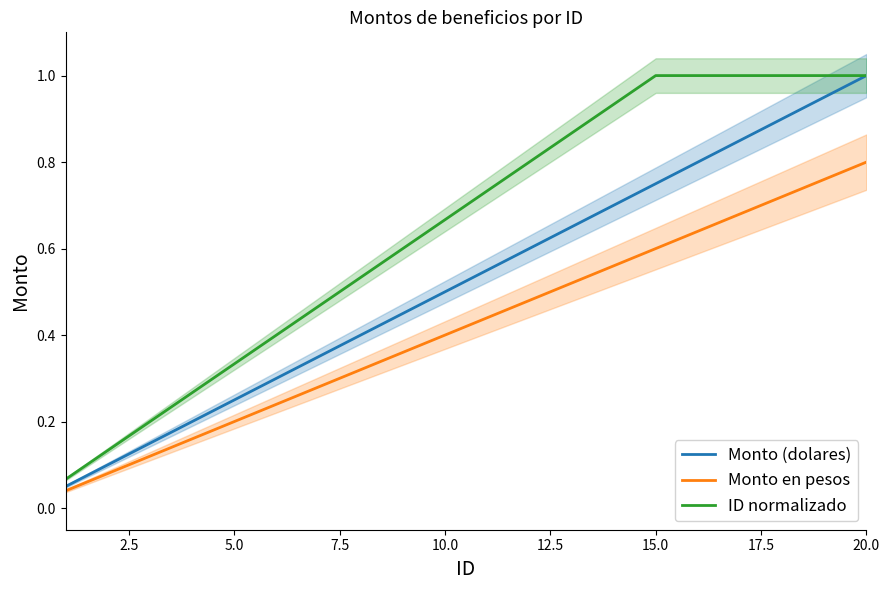

Which category has the highest value in the Monto en pesos series?

20.0